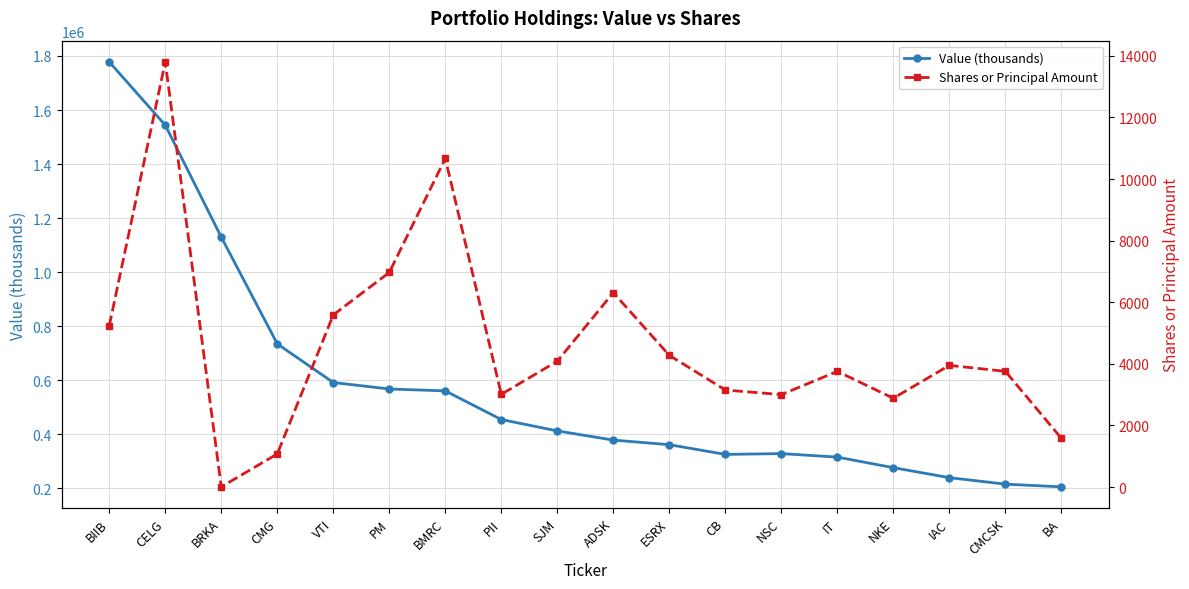

At which label does Shares or Principal Amount reach its peak?

CELG